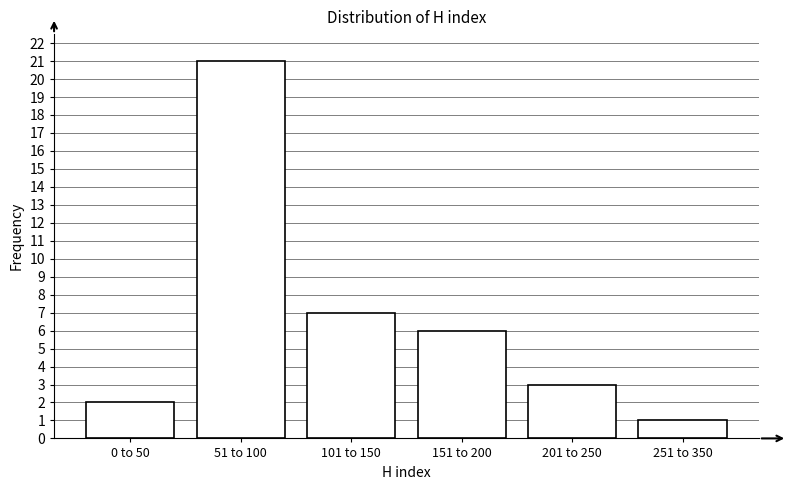

Reading left to right, list all the values displayed in this chart.

2	21	7	6	3	1